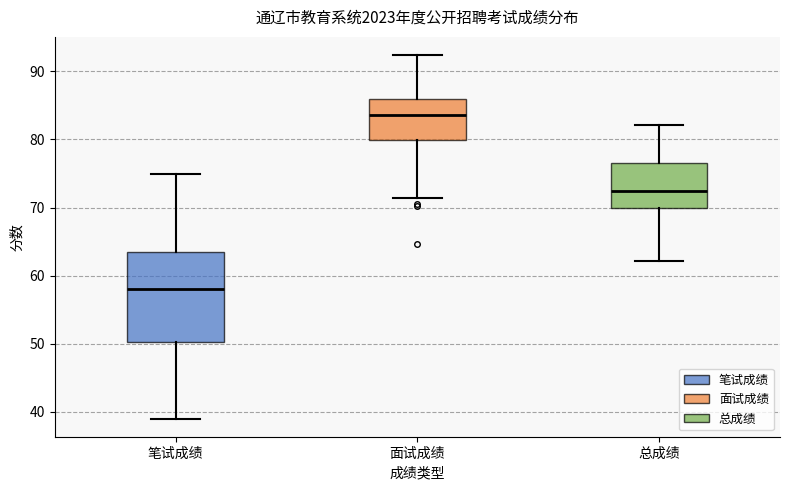

Reading left to right, transcribe this box plot: for each box, give where its median line is, the range the box spans, and where its two whiskers end, as read against the y-axis. The values are not printed on the chart, so give them approximately, as read against the axis.

笔试成绩: median 58, box 50 to 64, whiskers 39 to 75
面试成绩: median 84, box 80 to 86, whiskers 71 to 92
总成绩: median 72, box 70 to 77, whiskers 62 to 82